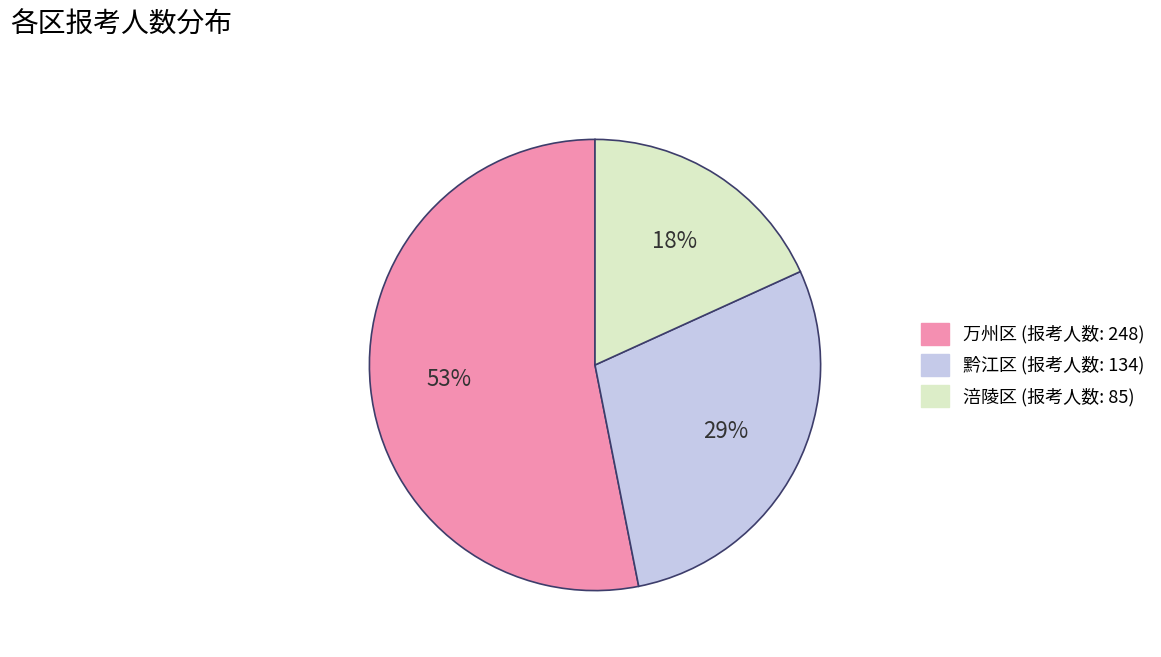

How many segments does this pie chart have?

3